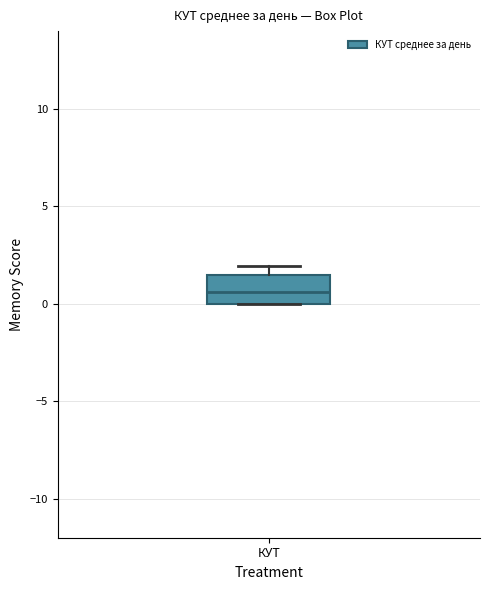

Transcribe this box plot: give where the median line is, the range the box spans, and where the two whiskers end, as read against the y-axis. The values are not printed on the chart, so give them approximately, as read against the axis.

median 0.5, box 0.0 to 1.5, whiskers 0.0 to 2.0